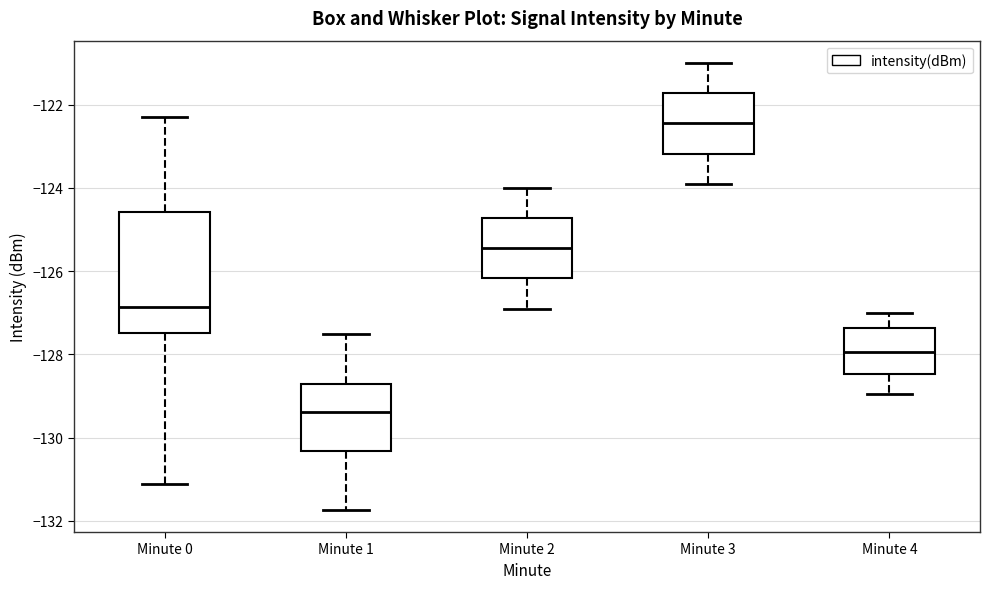

Reading left to right, transcribe this box plot: for each box, give where its median line is, the range the box spans, and where its two whiskers end, as read against the y-axis. The values are not printed on the chart, so give them approximately, as read against the axis.

Minute 0: median -126.8, box -127.4 to -124.6, whiskers -131.2 to -122.4
Minute 1: median -129.4, box -130.4 to -128.8, whiskers -131.8 to -127.6
Minute 2: median -125.4, box -126.2 to -124.8, whiskers -126.8 to -124.0
Minute 3: median -122.4, box -123.2 to -121.8, whiskers -123.8 to -121.0
Minute 4: median -128.0, box -128.4 to -127.4, whiskers -129.0 to -127.0